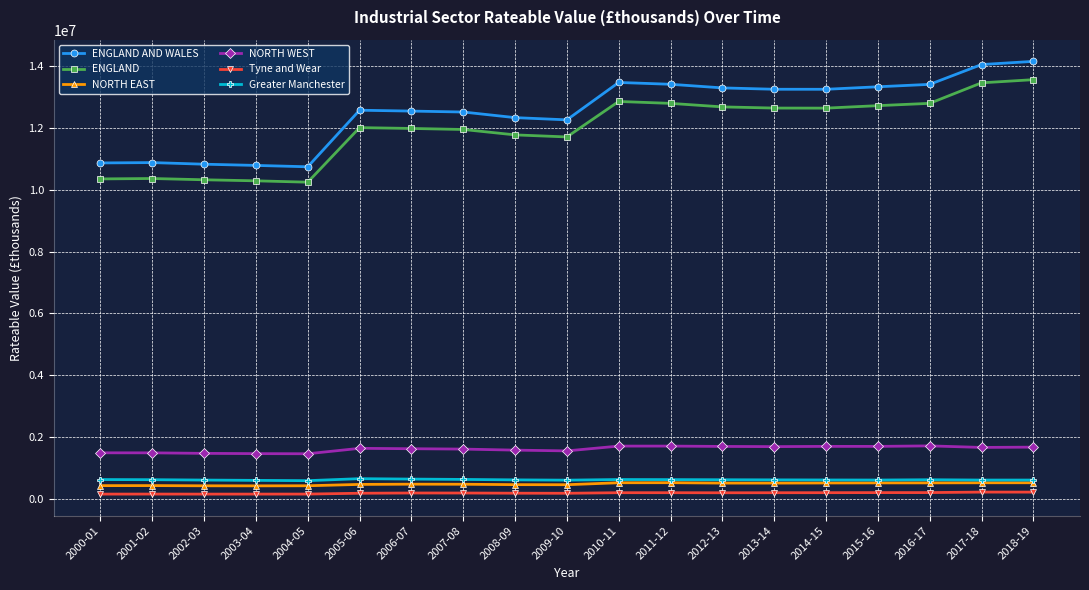

True or false: NORTH WEST and Greater Manchester intersect in this chart.

False